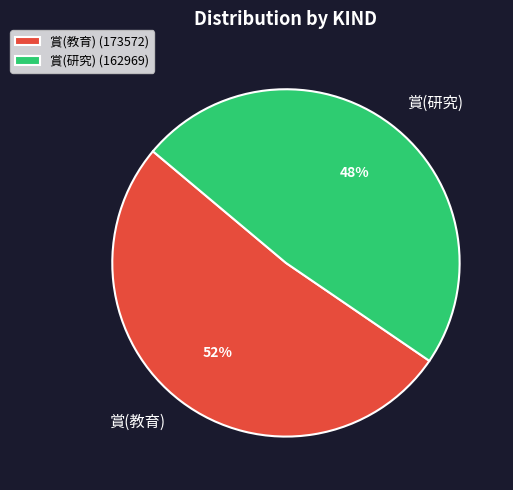

What percentage is the 賞(教育) slice, to the nearest percent?

52%